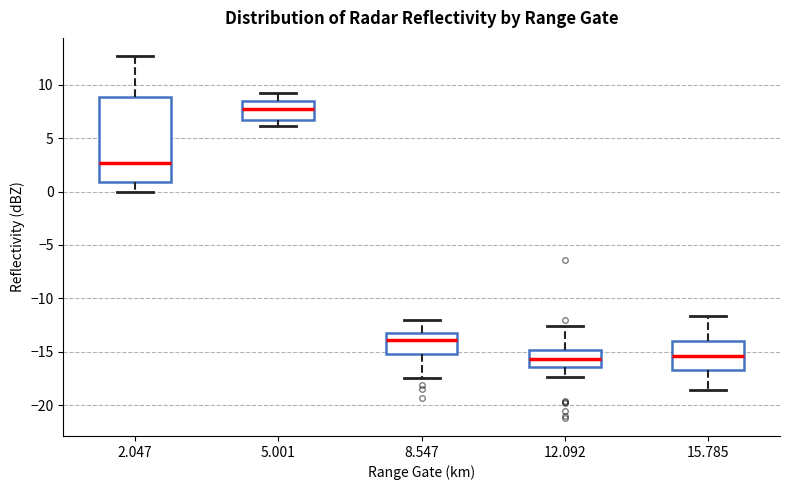

Reading left to right, read every box against the y-axis: the position of its median line, the range the box covers, and the ends of its whiskers. The values are not printed on the chart, so give them approximately, as read against the axis.

2.047: median 2.5, box 1.0 to 9.0, whiskers 0.0 to 12.5
5.001: median 7.5, box 6.5 to 8.5, whiskers 6.0 to 9.0
8.547: median -14.0, box -15.0 to -13.0, whiskers -17.5 to -12.0
12.092: median -15.5, box -16.5 to -15.0, whiskers -17.5 to -12.5
15.785: median -15.5, box -16.5 to -14.0, whiskers -18.5 to -11.5